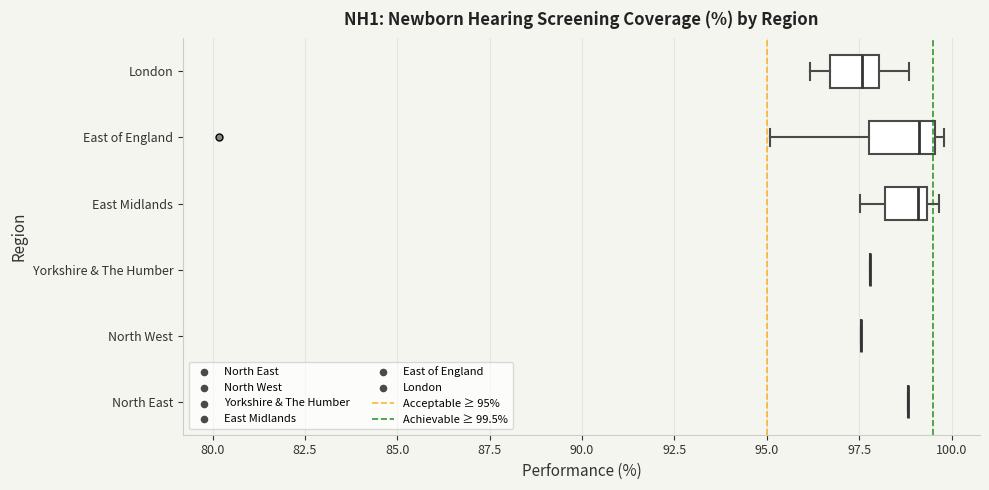

Reading bottom to top, transcribe this box plot: for each box, give where its median line is, the range the box spans, and where its two whiskers end, as read against the x-axis. The values are not printed on the chart, so give them approximately, as read against the axis.

North East: box collapsed to a line at 99.0, whiskers 99.0 to 99.0
North West: box collapsed to a line at 97.5, whiskers 97.5 to 97.5
Yorkshire & The Humber: box collapsed to a line at 98.0, whiskers 98.0 to 98.0
East Midlands: median 99.0, box 98.0 to 99.5, whiskers 97.5 to 99.5 (just right of the box's right edge)
East of England: median 99.0, box 98.0 to 99.5, whiskers 95.0 to 100.0
London: median 97.5, box 96.5 to 98.0, whiskers 96.0 to 99.0